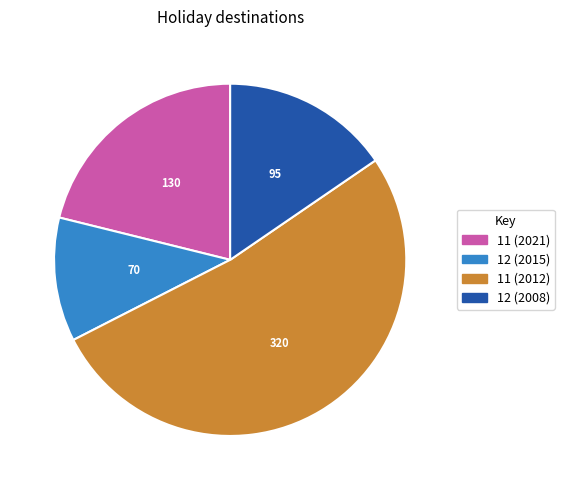

Do 11 (2012) and 12 (2008) together represent more than half of the pie?

Yes